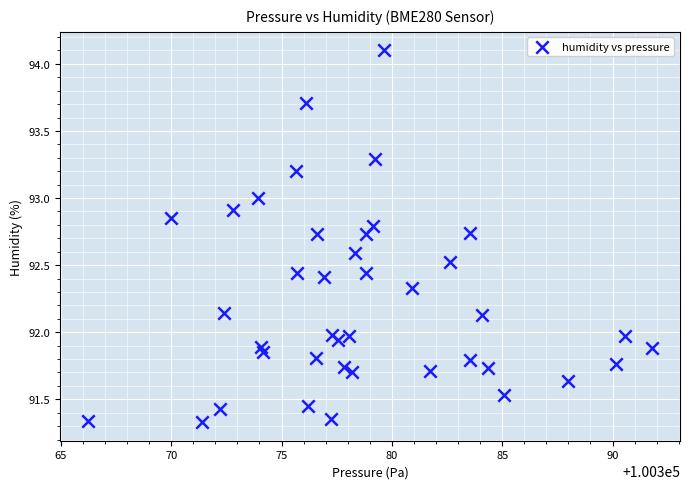

What is the range of X values (max minus min)?

25.5